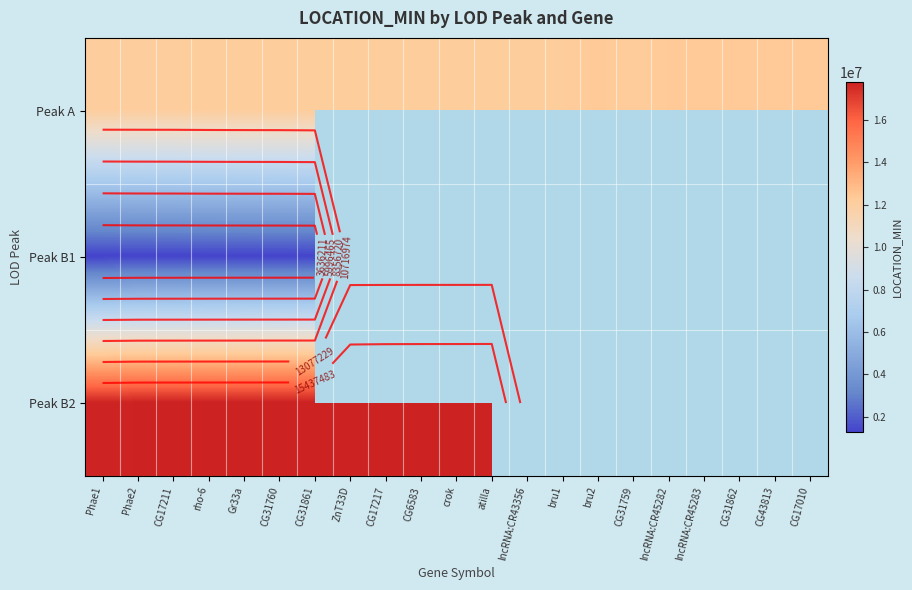

What is the sum of the Peak A values at Phae1 and crok?

24282398.0